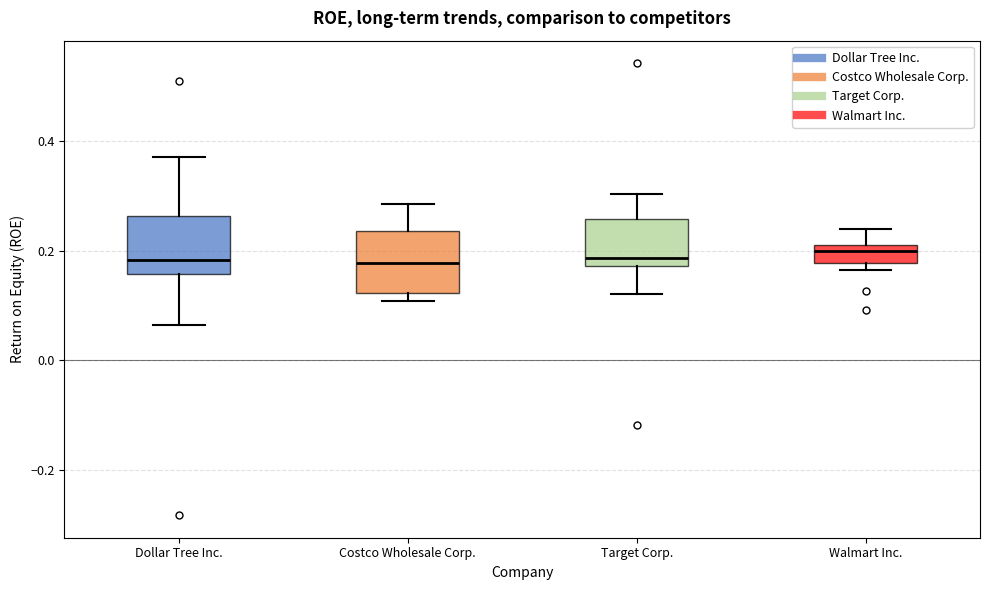

Where is the upper edge of the box for Costco Wholesale Corp. on the y-axis? The values are not printed on the chart, so give them approximately, as read against the axis.

0.24